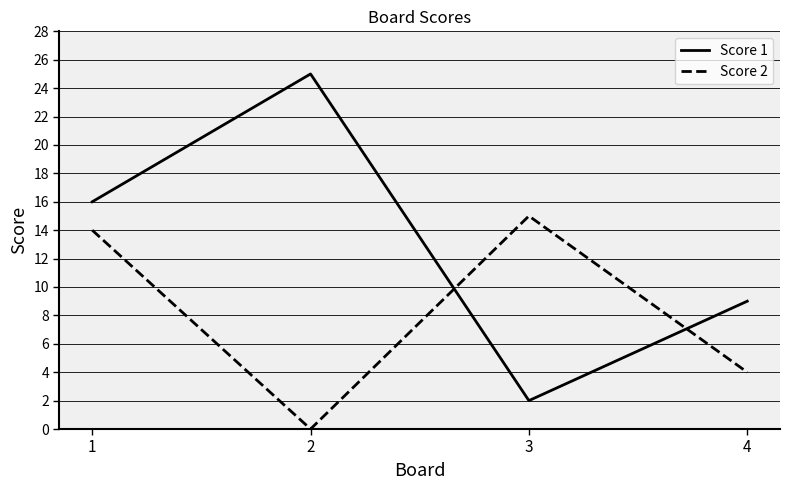

What is the minimum value for Score 1?

2